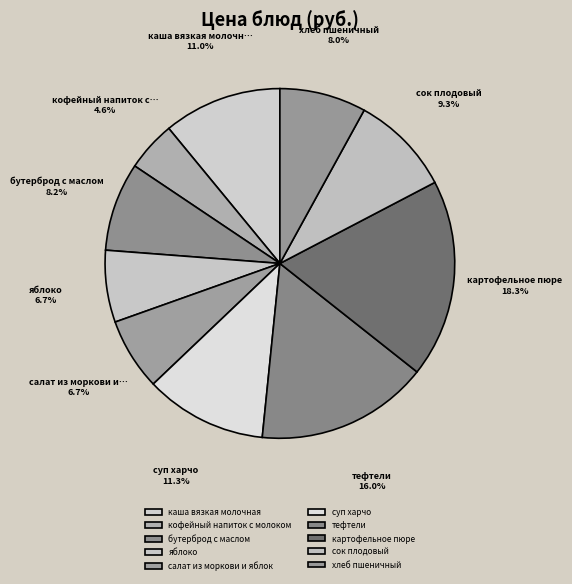

True or false: сок плодовый accounts for 15% of the total.

False